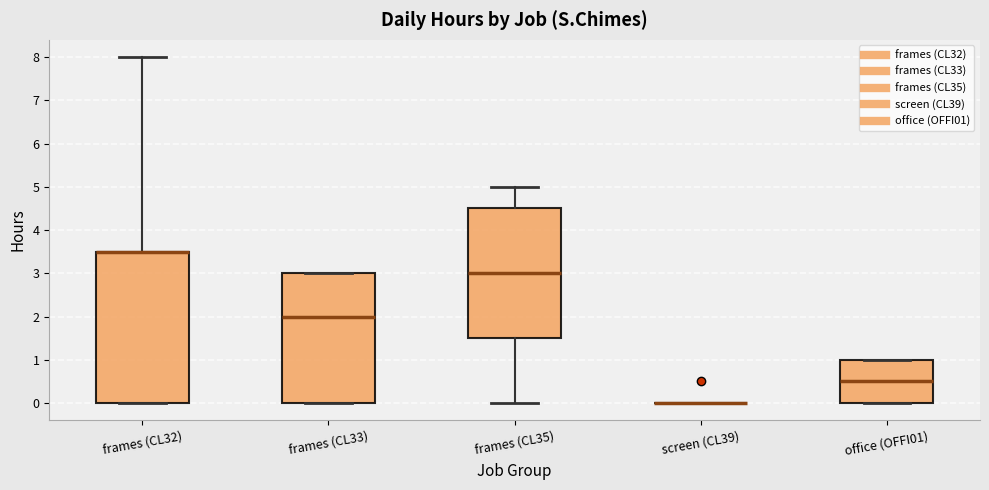

Where is the upper edge of the box for frames (CL33) on the y-axis? The values are not printed on the chart, so give them approximately, as read against the axis.

3.0